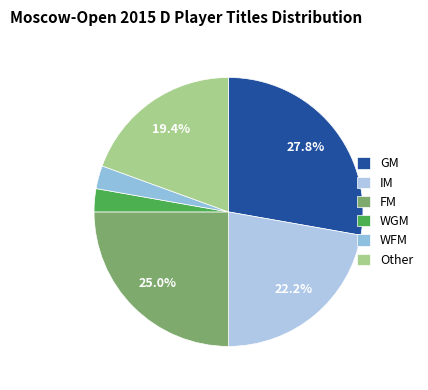

To the nearest percent, what is the average slice percentage?

17%